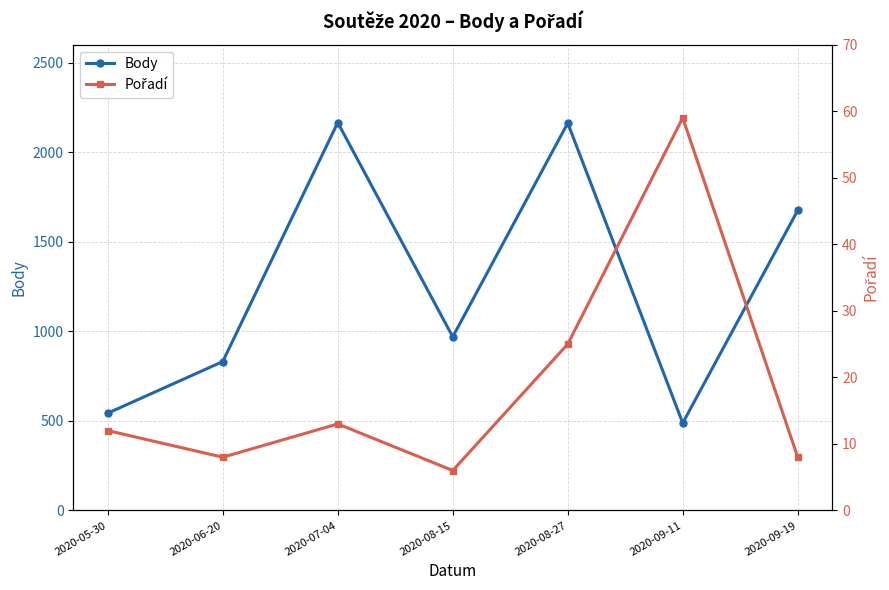

What is the label of the 4th point from the left?

2020-08-15